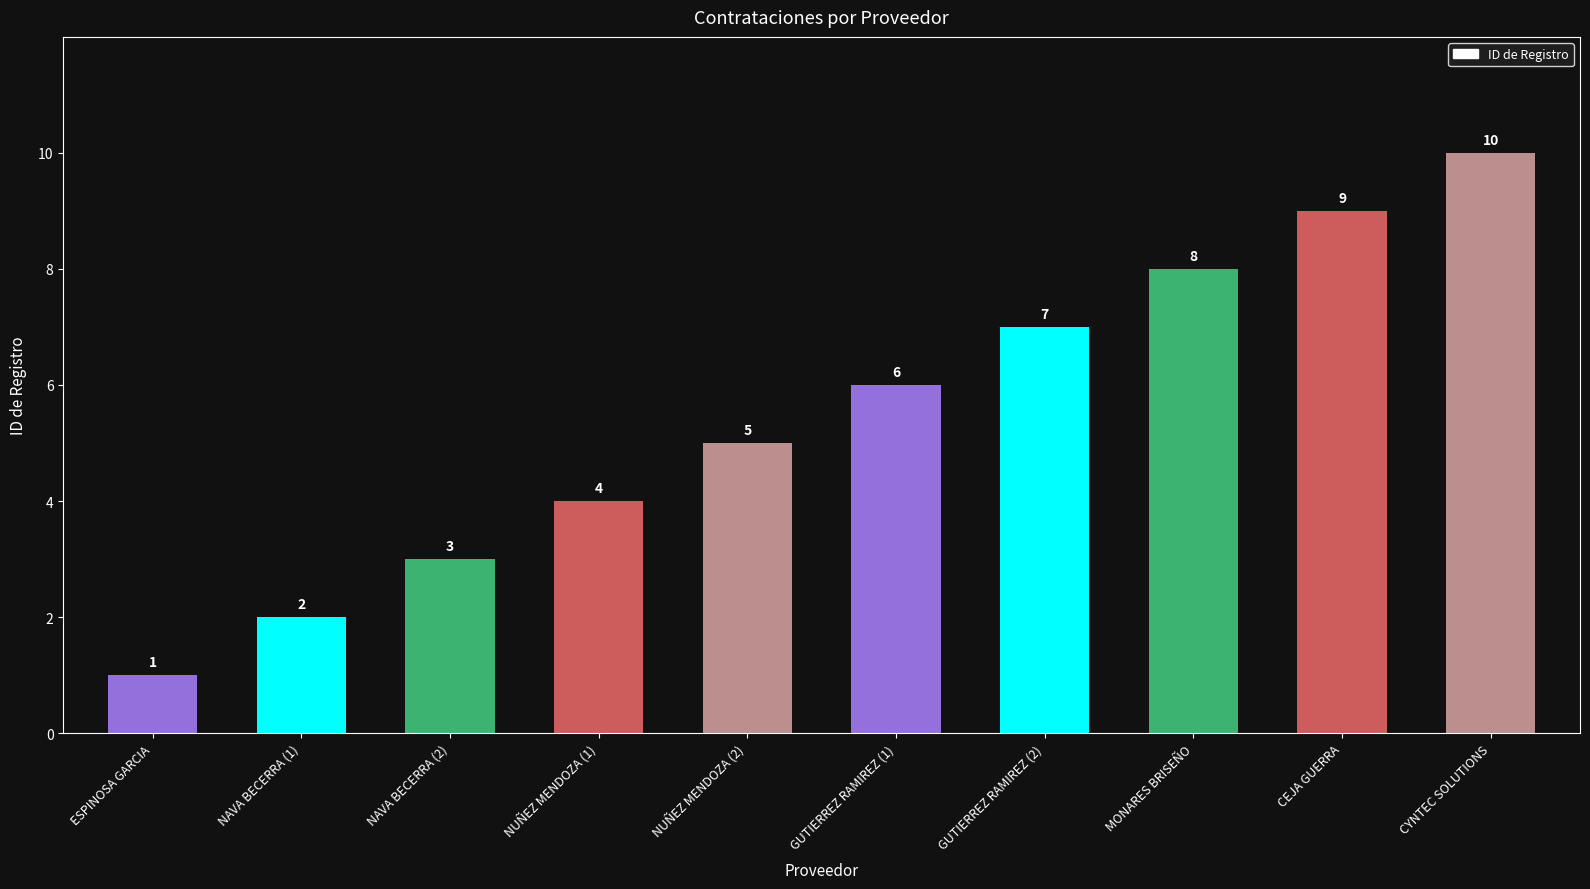

What is the average value?

6